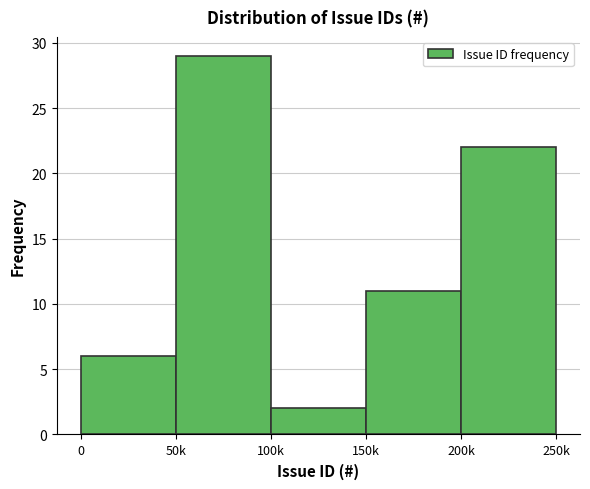

Reading left to right, list all the values displayed in this chart.

6	29	2	11	22